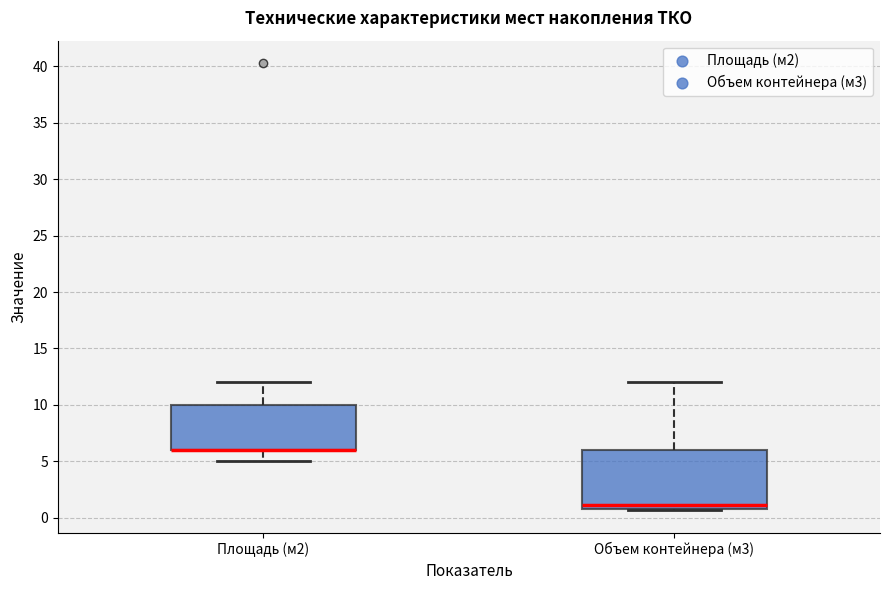

Where does the upper whisker of the box for Площадь (м2) end on the y-axis? The values are not printed on the chart, so give them approximately, as read against the axis.

12.0